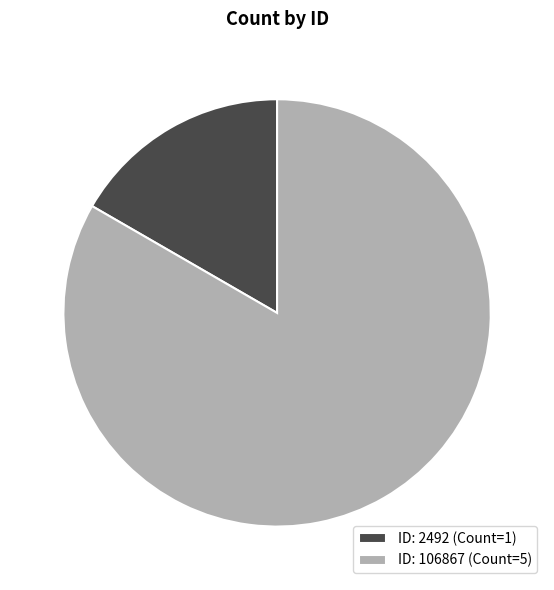

Rank the categories by value from highest to lowest.

ID: 106867 (Count=5), ID: 2492 (Count=1)